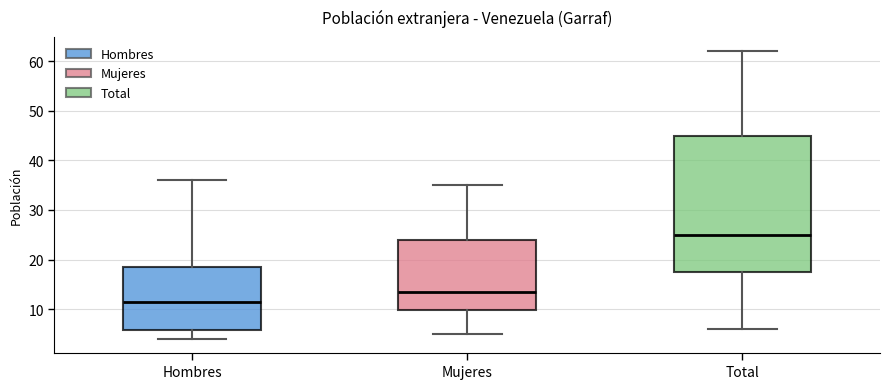

Reading left to right, read every box against the y-axis: the position of its median line, the range the box covers, and the ends of its whiskers. The values are not printed on the chart, so give them approximately, as read against the axis.

Hombres: median 12, box 6 to 19, whiskers 4 to 36
Mujeres: median 14, box 10 to 24, whiskers 5 to 35
Total: median 25, box 18 to 45, whiskers 6 to 62